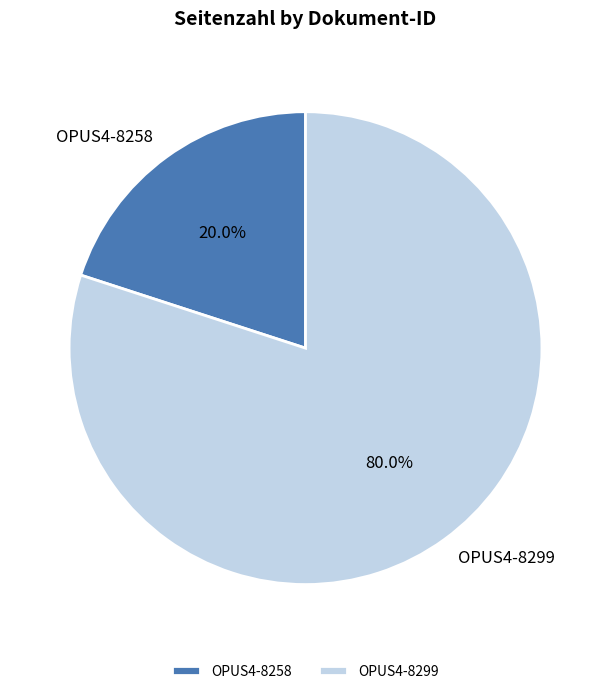

Rank the categories by value from highest to lowest.

OPUS4-8299, OPUS4-8258